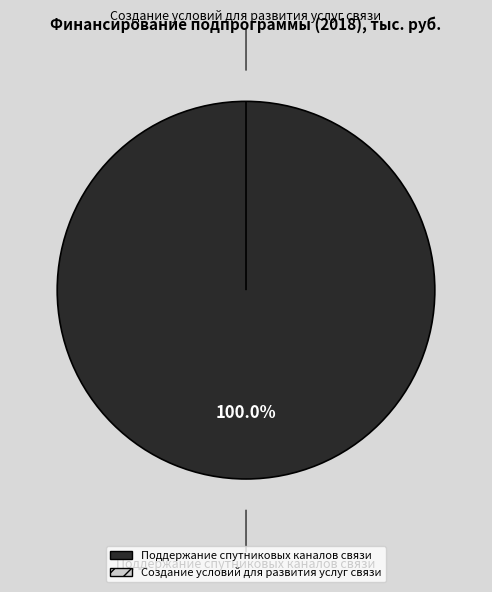

The Создание условий для развития услуг связи slice represents 0% of the pie. True or false?

True